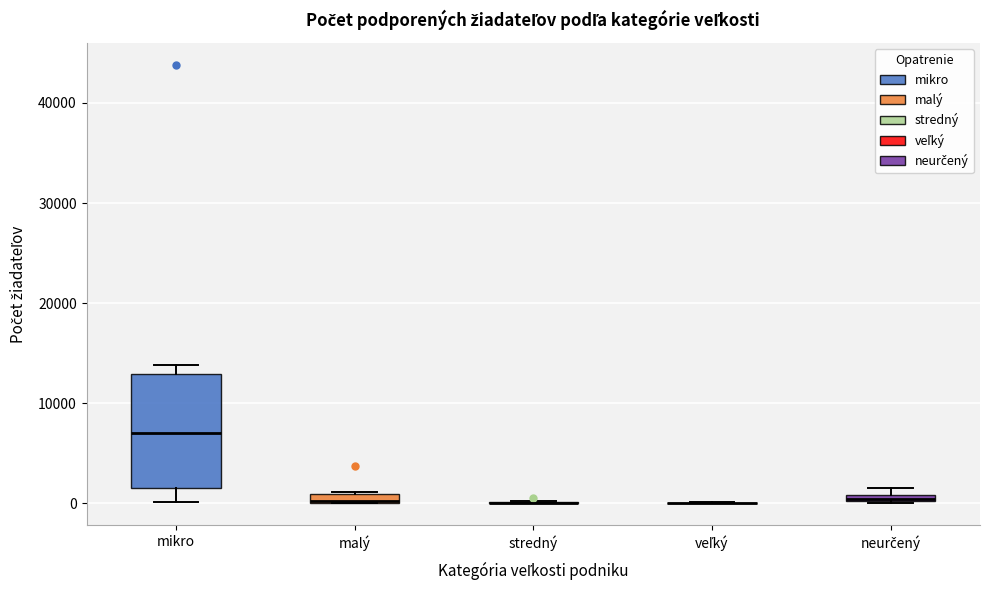

Which box is the tallest, from its lower edge to its upper edge?

mikro